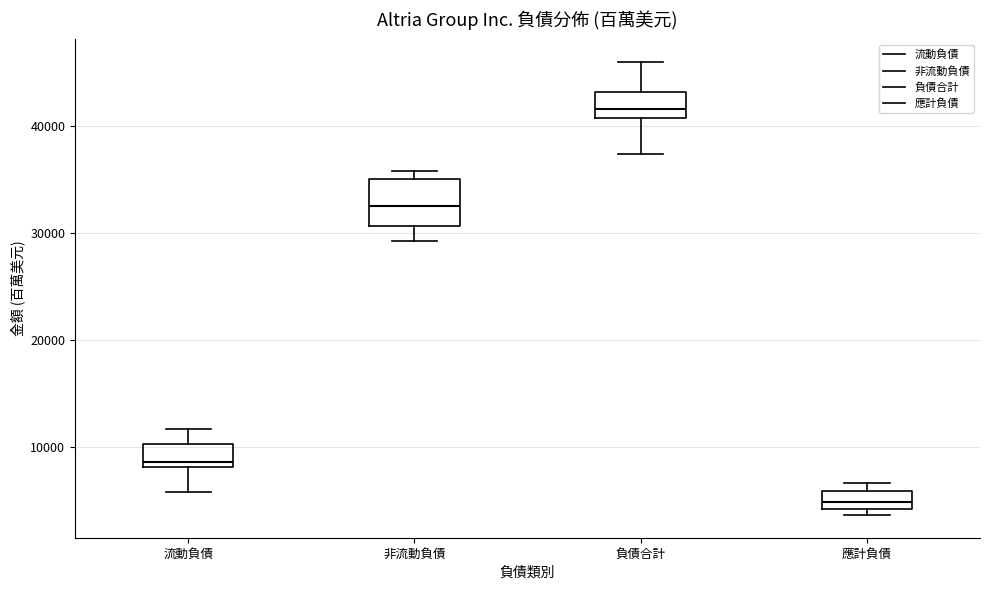

Reading left to right, transcribe this box plot: for each box, give where its median line is, the range the box spans, and where its two whiskers end, as read against the y-axis. The values are not printed on the chart, so give them approximately, as read against the axis.

流動負債: median 9000, box 8000 to 10000, whiskers 6000 to 12000
非流動負債: median 33000, box 31000 to 35000, whiskers 29000 to 36000
負債合計: median 42000, box 41000 to 43000, whiskers 37000 to 46000
應計負債: median 5000, box 4000 to 6000, whiskers 4000 (just below the box's lower edge) to 7000